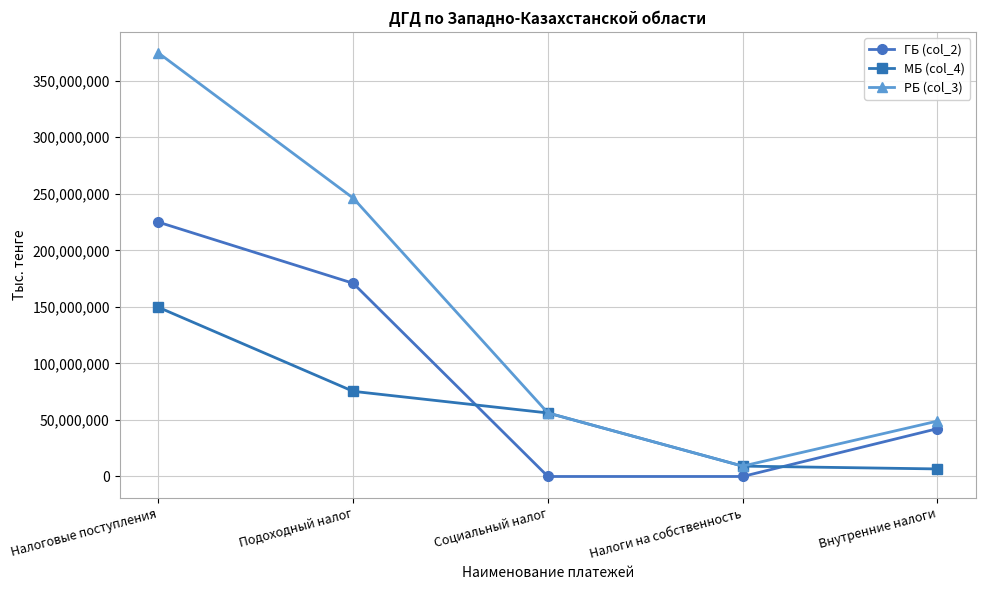

Reading left to right, what are all the values shown in this chart?

ГБ (col_2): Налоговые поступления=224918976	Подоходный налог=170858413	Социальный налог=0	Налоги на собственность=0	Внутренние налоги=42278621
МБ (col_4): Налоговые поступления=149583380	Подоходный налог=75309054	Социальный налог=56178733	Налоги на собственность=9167550	Внутренние налоги=6682992
РБ (col_3): Налоговые поступления=374502356	Подоходный налог=246167467	Социальный налог=56178733	Налоги на собственность=9167550	Внутренние налоги=48961612